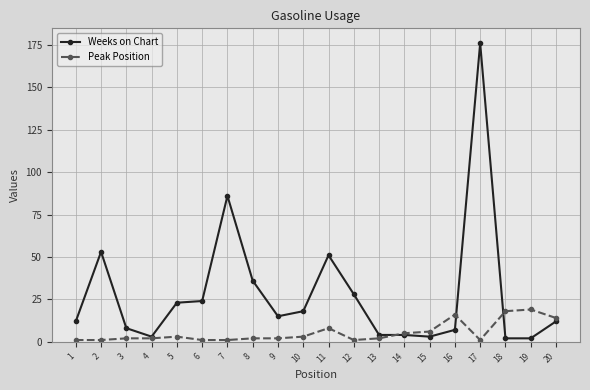

At 19, list the series in order from smallest to largest.

Weeks on Chart, Peak Position